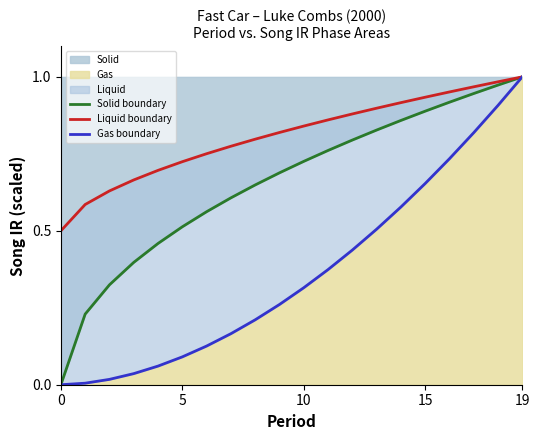

How many distinct data groups are displayed?

3